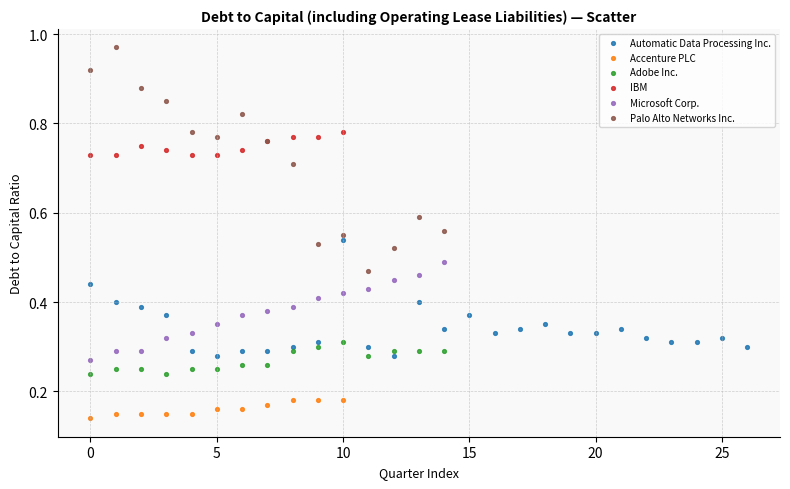

Which series reaches the maximum Y coordinate?

Palo Alto Networks Inc.